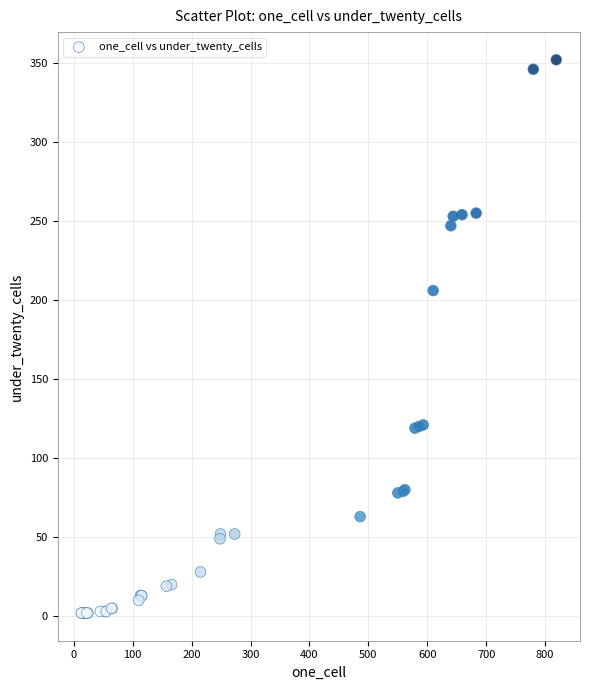

What Y value in the scatter plot is closest to 177?

206